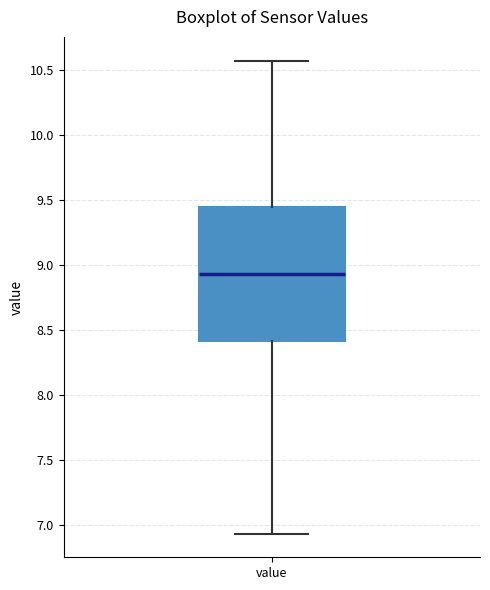

Transcribe this box plot: give where the median line is, the range the box spans, and where the two whiskers end, as read against the y-axis. The values are not printed on the chart, so give them approximately, as read against the axis.

median 8.95, box 8.40 to 9.45, whiskers 6.95 to 10.55